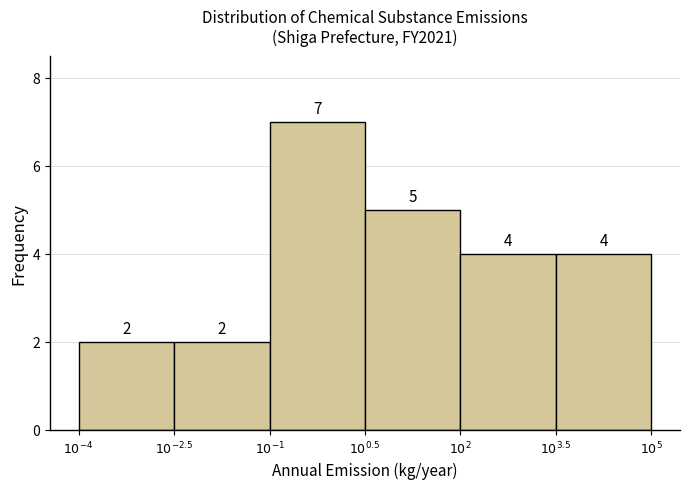

Reading right to left, extract all data points from this chart.

4	4	5	7	2	2